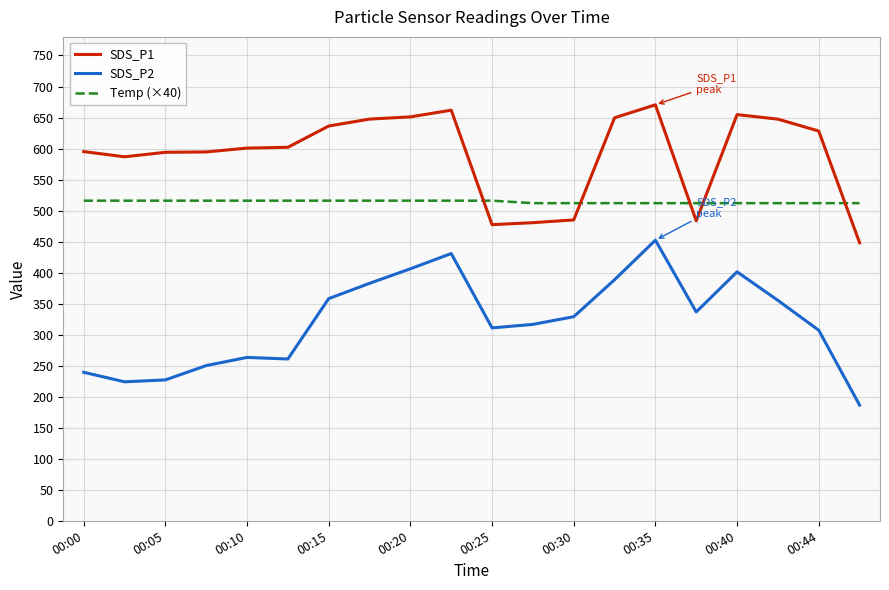

List the series in order of their peak value, lowest first.

SDS_P2, Temp (×40), SDS_P1